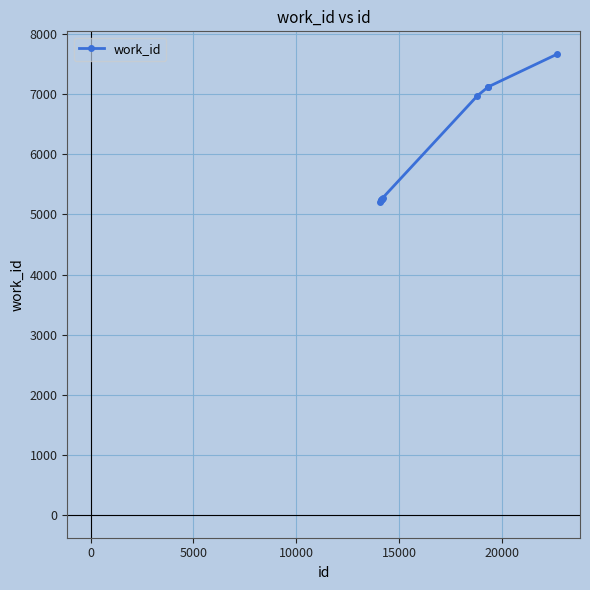

What is the greatest value displayed?

7667